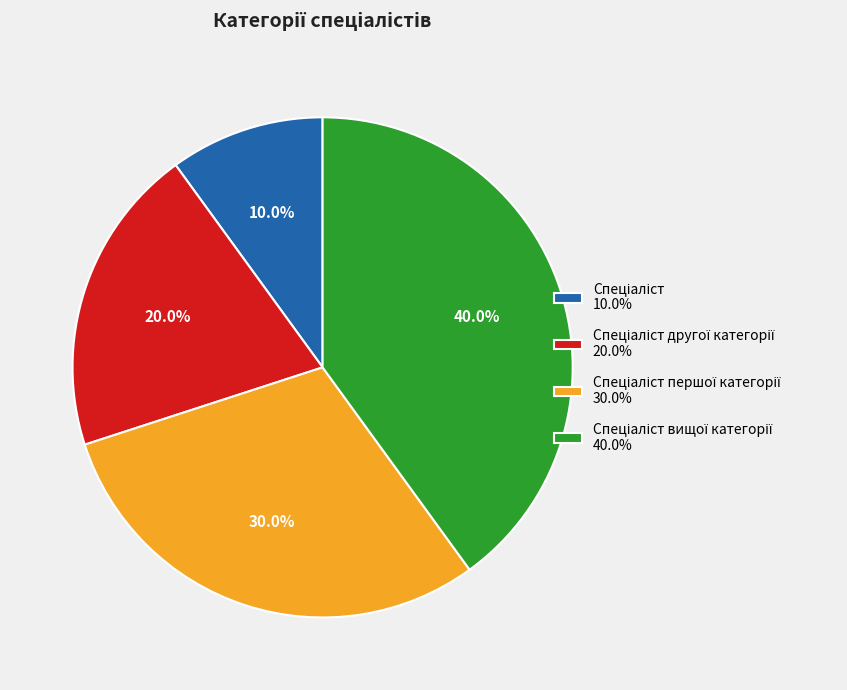

To the nearest percent, what is the average slice percentage?

25%